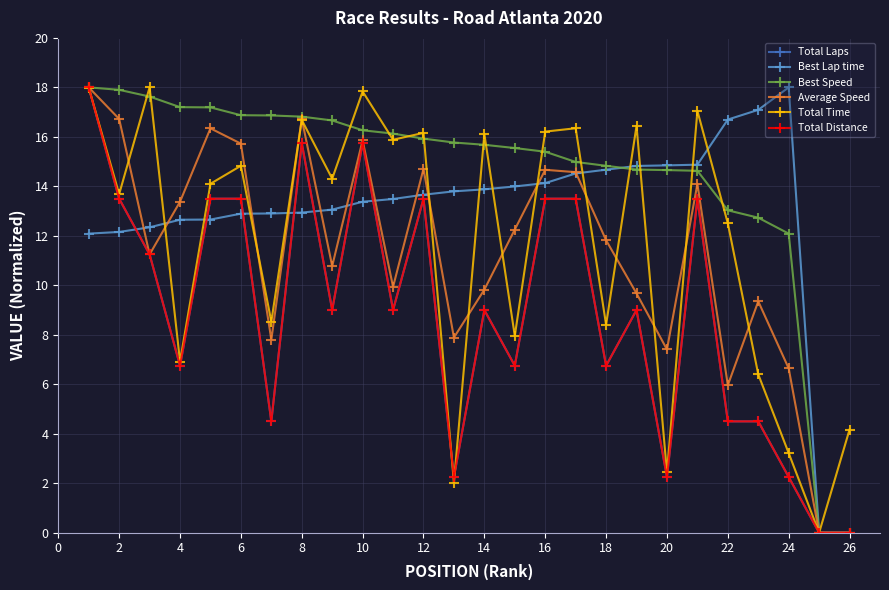

Which series has the widest spread of values?

Total Laps